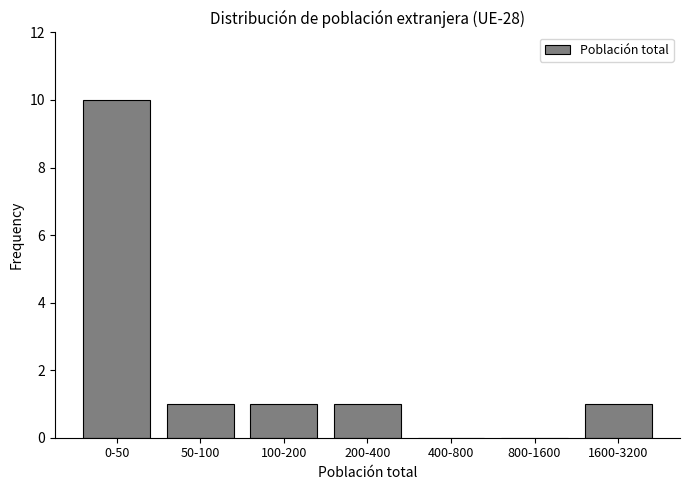

Reading left to right, what are all the values shown in this chart?

0-50=10	50-100=1	100-200=1	200-400=1	400-800=0	800-1600=0	1600-3200=1